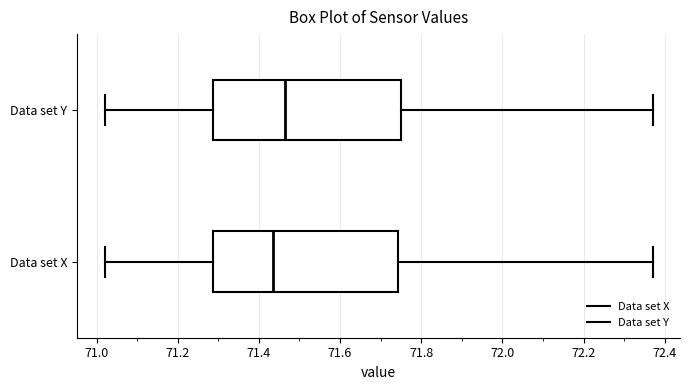

Which box's median line is the furthest to the left?

Data set X